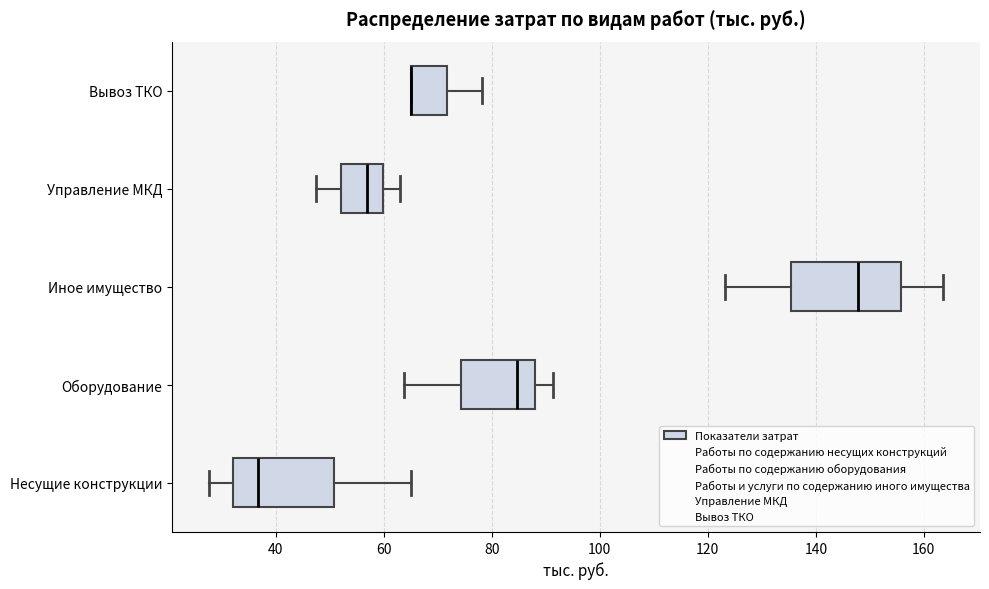

Reading bottom to top, transcribe this box plot: for each box, give where its median line is, the range the box spans, and where its two whiskers end, as read against the x-axis. The values are not printed on the chart, so give them approximately, as read against the axis.

Несущие конструкции: median 36, box 32 to 50, whiskers 28 to 66
Оборудование: median 84, box 74 to 88, whiskers 64 to 92
Иное имущество: median 148, box 136 to 156, whiskers 124 to 164
Управление МКД: median 56, box 52 to 60, whiskers 48 to 62
Вывоз ТКО: median 66 (drawn on the box's left edge), box 66 to 72, whiskers 66 to 78